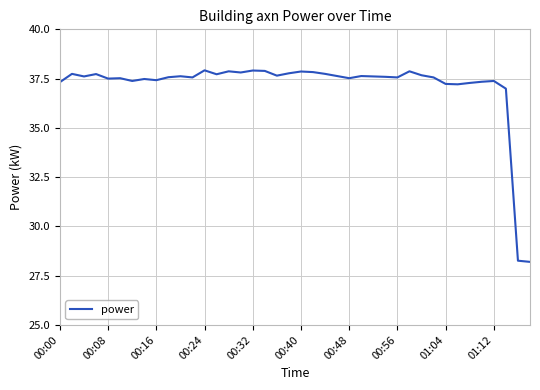

Is this an area chart (filled region under the line)?

No